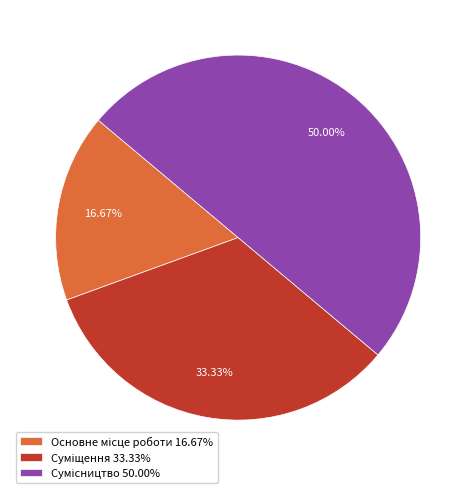

Count the number of slices in the pie.

3